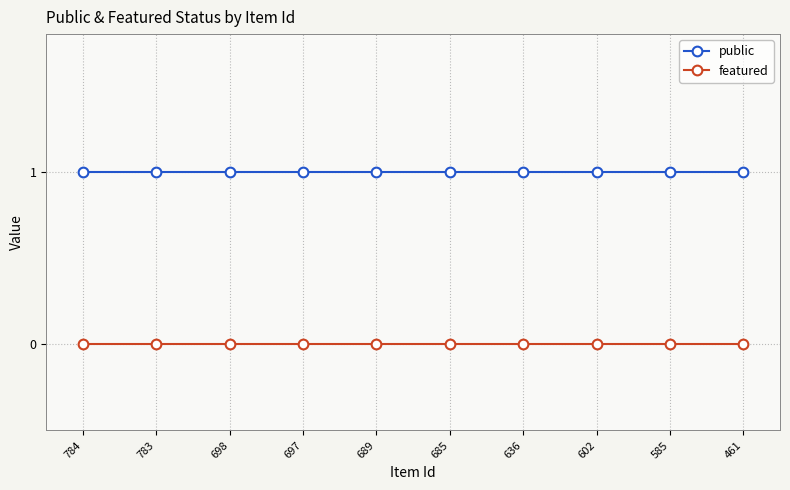

True or false: public and featured cross at least once.

False